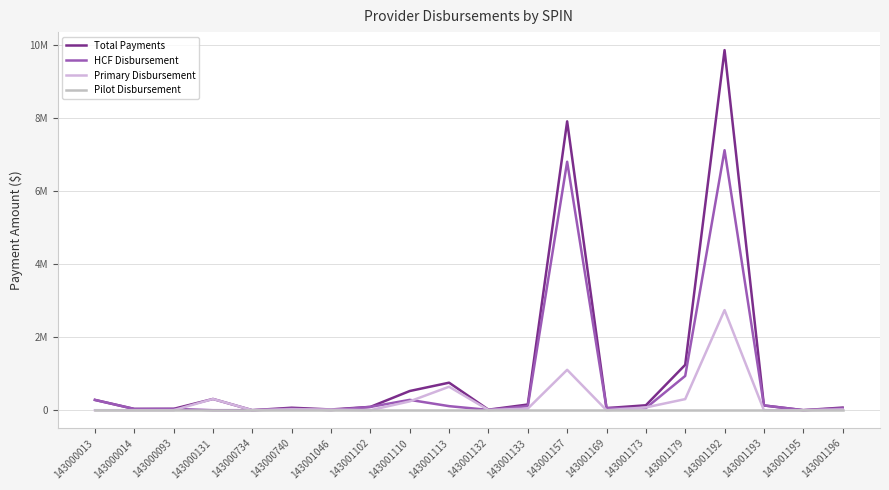

At which label is Primary Disbursement closest to 1368865?

143001157